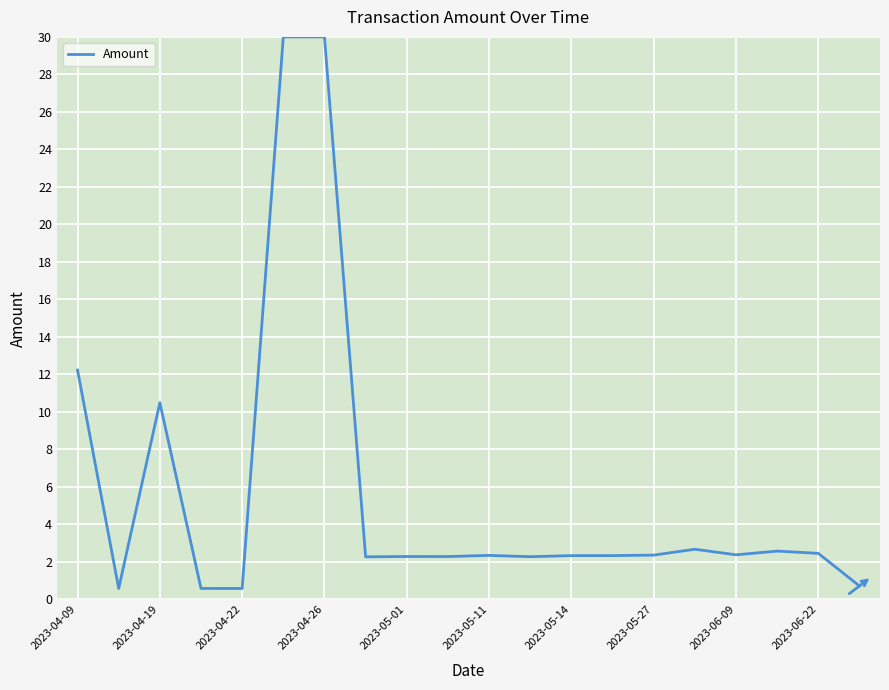

How many distinct data groups are displayed?

1